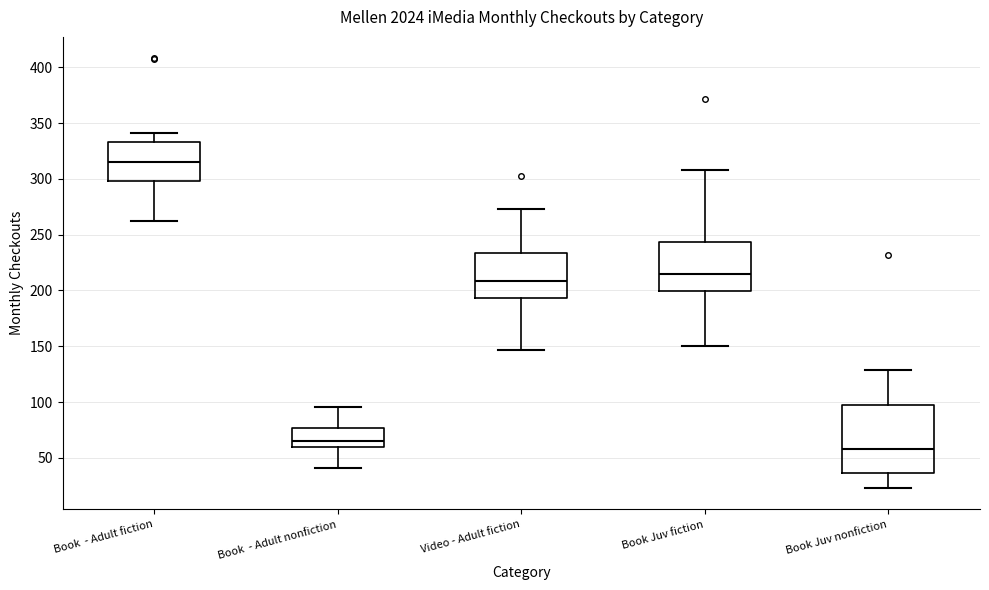

Reading left to right, transcribe this box plot: for each box, give where its median line is, the range the box spans, and where its two whiskers end, as read against the y-axis. The values are not printed on the chart, so give them approximately, as read against the axis.

Book - Adult fiction: median 315, box 300 to 335, whiskers 260 to 340
Book - Adult nonfiction: median 65, box 60 to 75, whiskers 40 to 95
Video - Adult fiction: median 210, box 195 to 235, whiskers 145 to 275
Book Juv fiction: median 215, box 200 to 245, whiskers 150 to 310
Book Juv nonfiction: median 60, box 35 to 100, whiskers 25 to 130